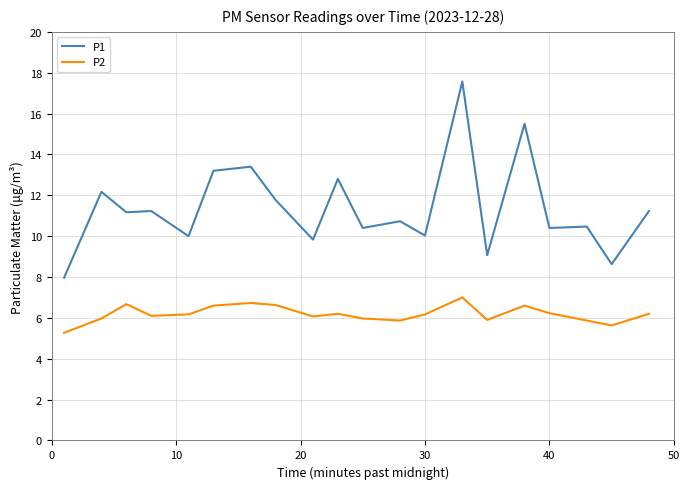

What is the difference between the maximum and minimum values in the P1 series?

9.6